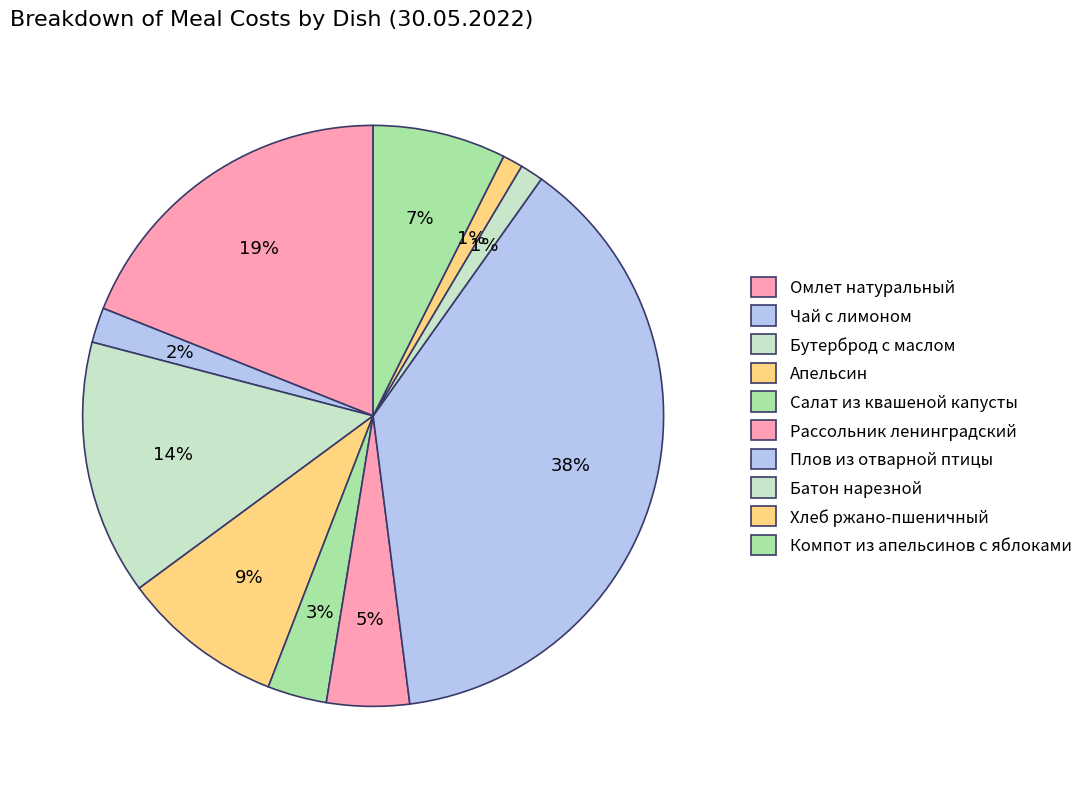

To the nearest percent, what percentage of the pie is Компот из апельсинов с яблоками?

7%